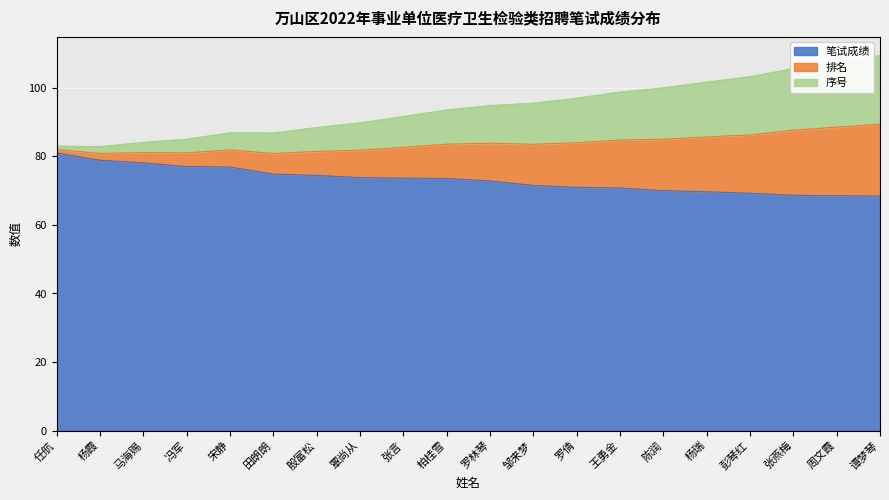

Is it true that 笔试成绩 equals 68.6 at 张燕梅?

True